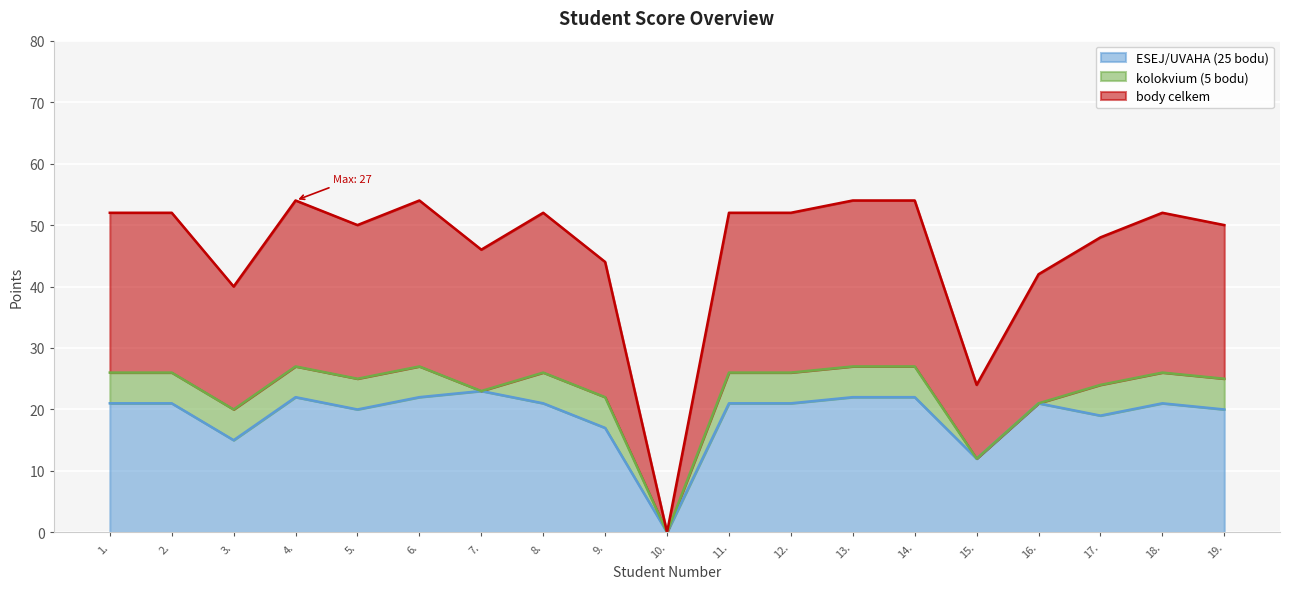

Where is the first local maximum for ESEJ/UVAHA (25 bodu)?

4.